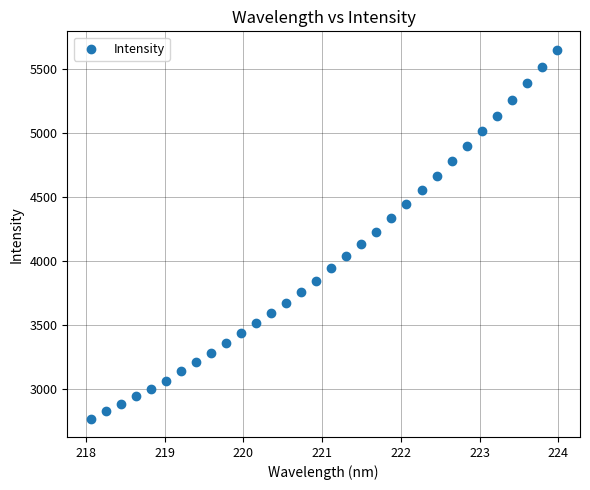

What is the range of Y values (max minus min)?

2881.4